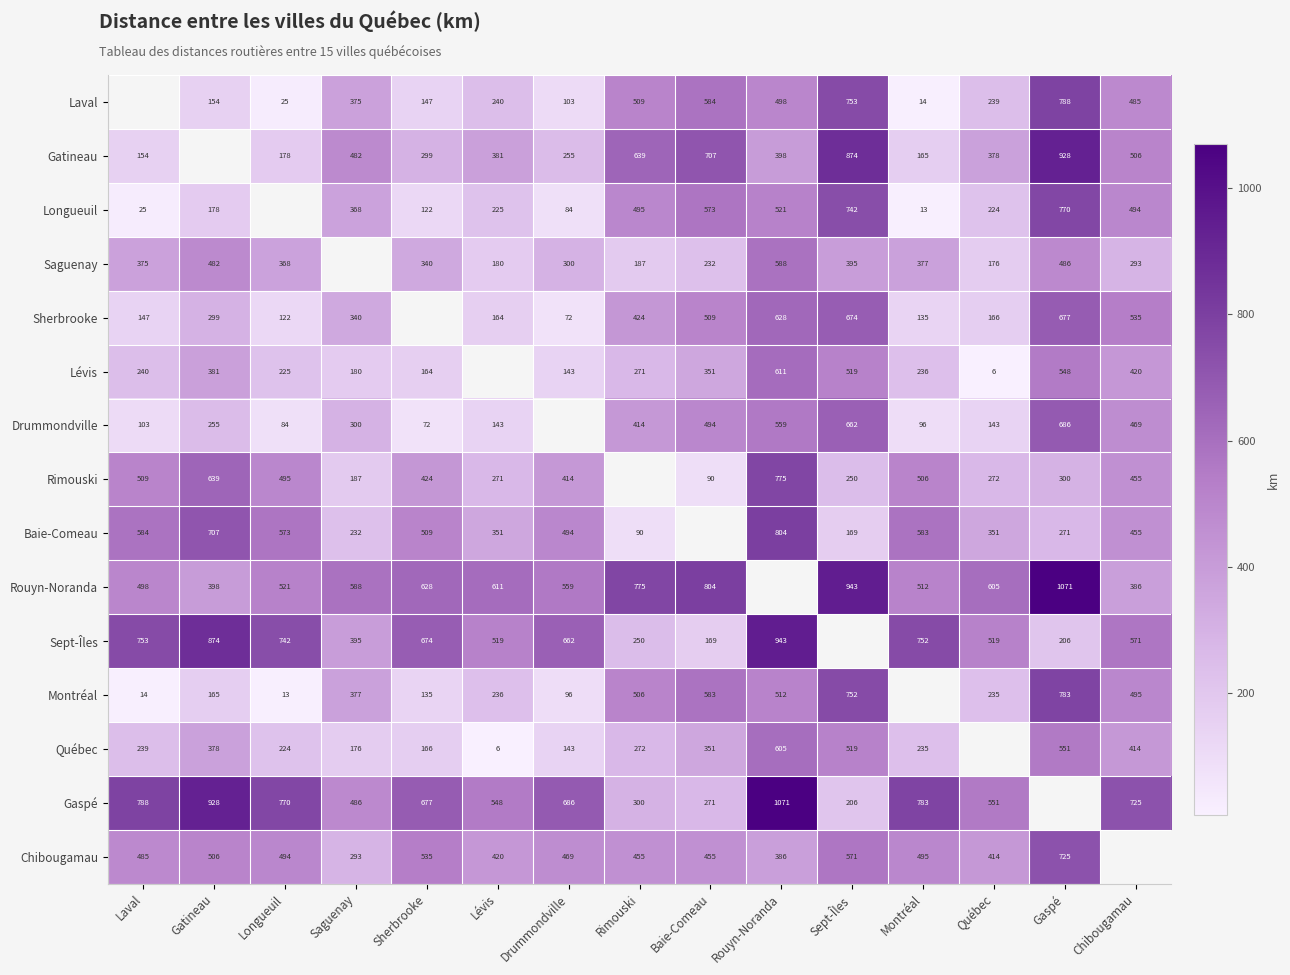

What is the sum of the Laval values at Rouyn-Noranda and Sept-Îles?

1251